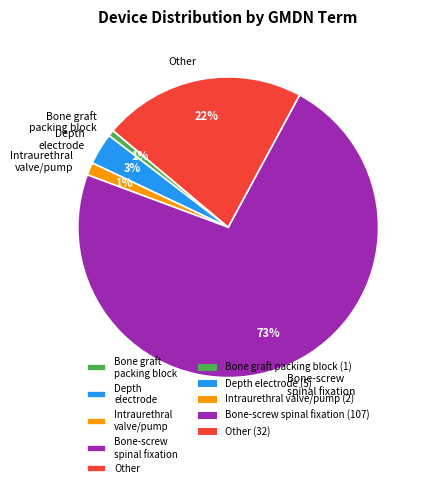

Does Bone graft packing block represent more than half of the total?

No